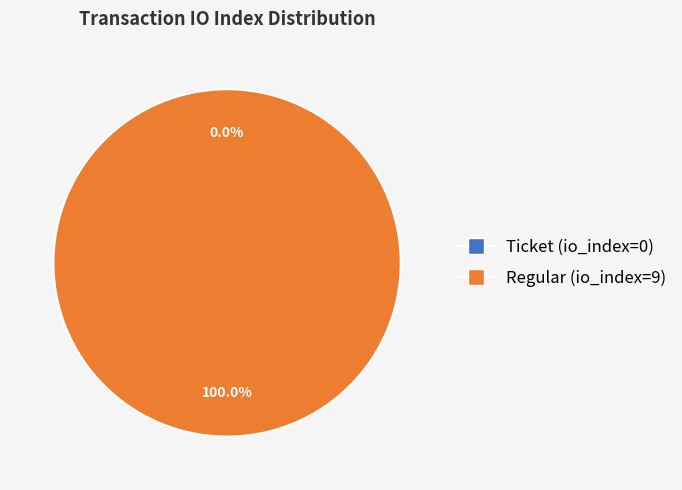

To the nearest percent, what is the difference between the Regular (io_index=9) and Ticket (io_index=0) slice percentages?

100%